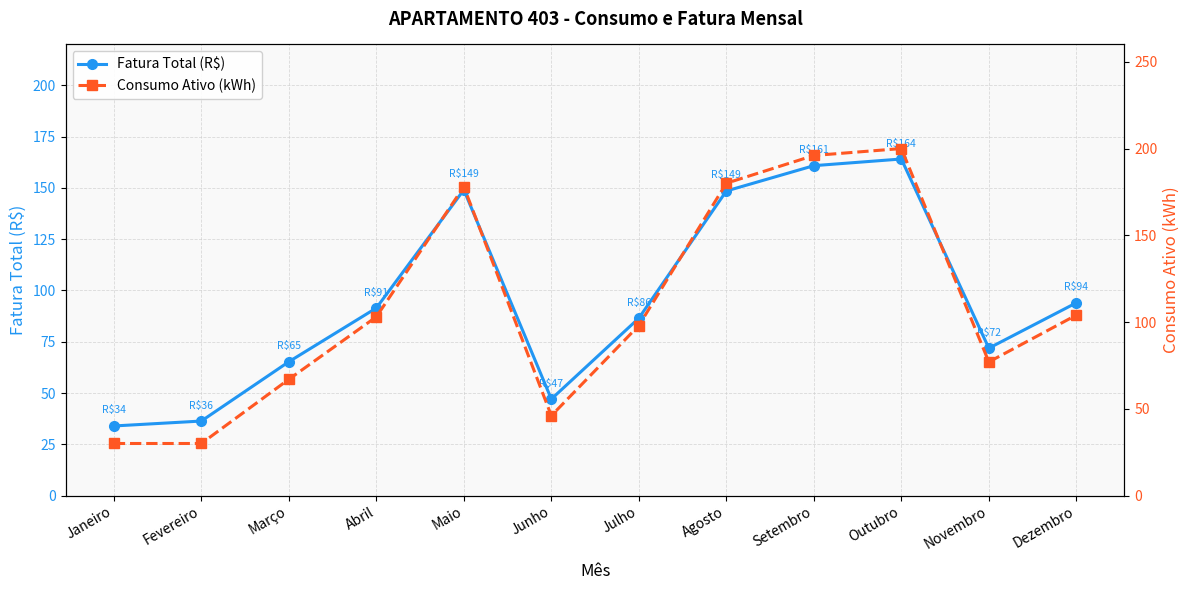

What is the sum of the Consumo Ativo (kWh) values at Agosto and Maio?

358.0